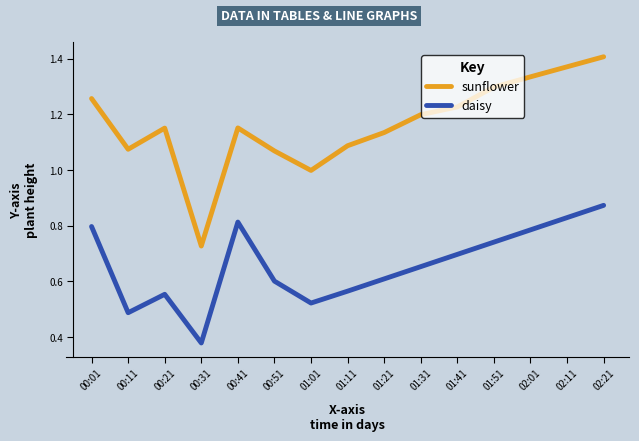

Does the chart display data point markers on the line(s)?

No